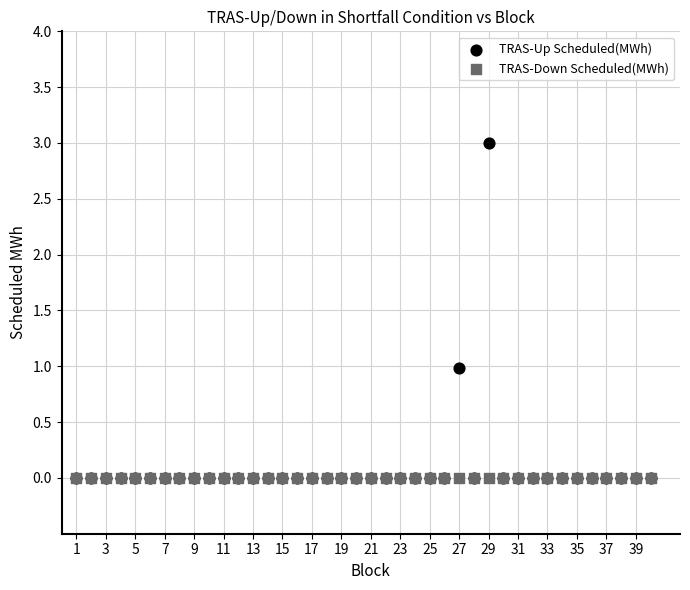

Which series contains the highest Y value?

TRAS-Up Scheduled(MWh)